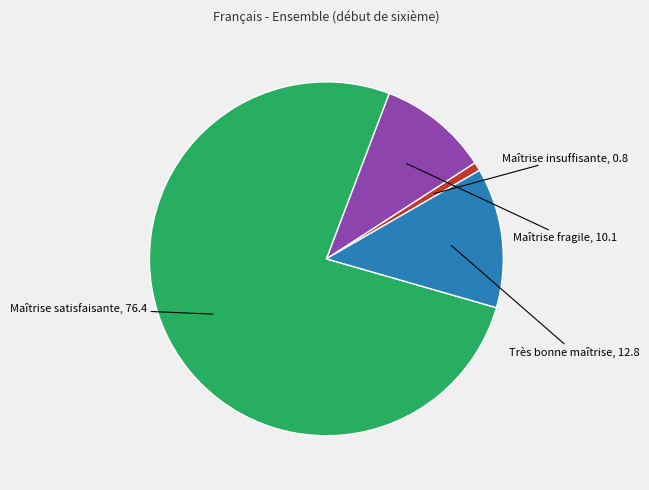

Does any single category account for the majority?

Yes